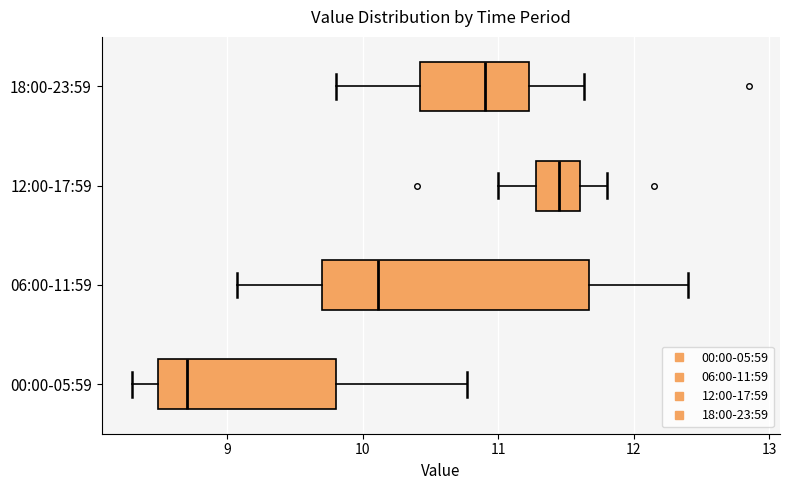

Comparing the boxes themselves (not the whiskers), which one is the widest?

06:00-11:59